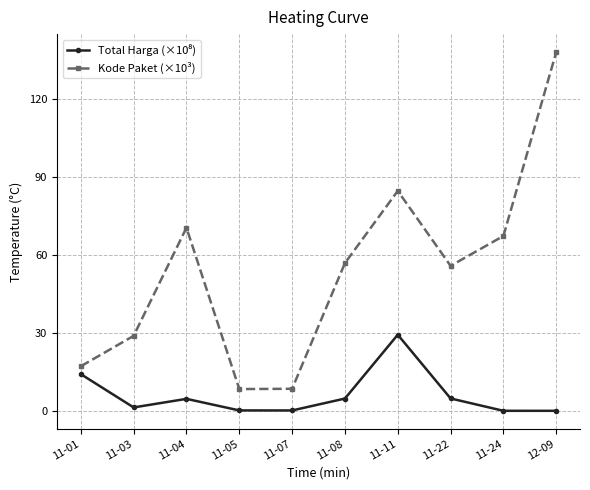

Which series has the largest total across all categories?

Kode Paket (×10³)